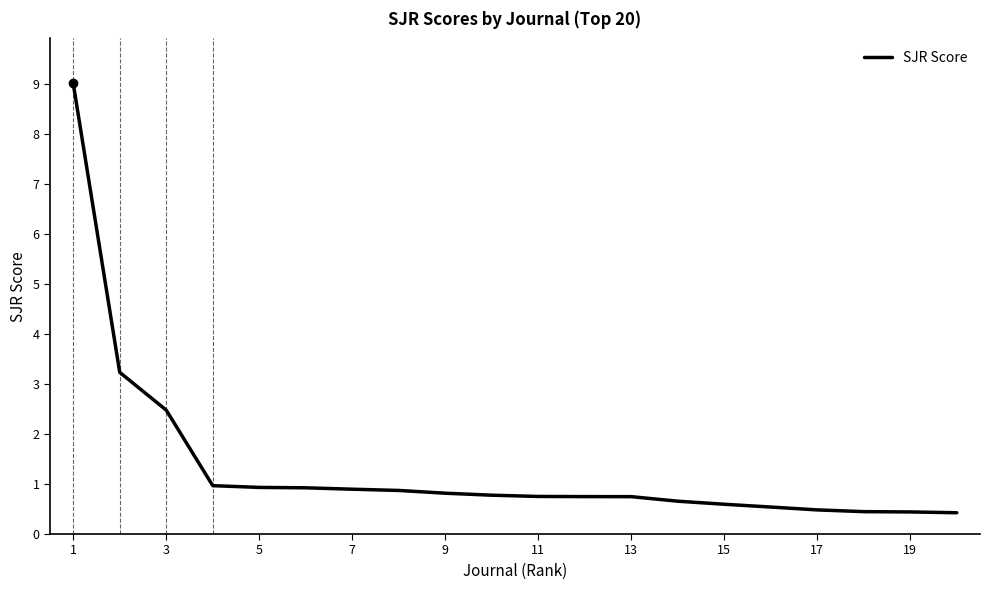

What is the difference between the maximum and minimum values?

8.6